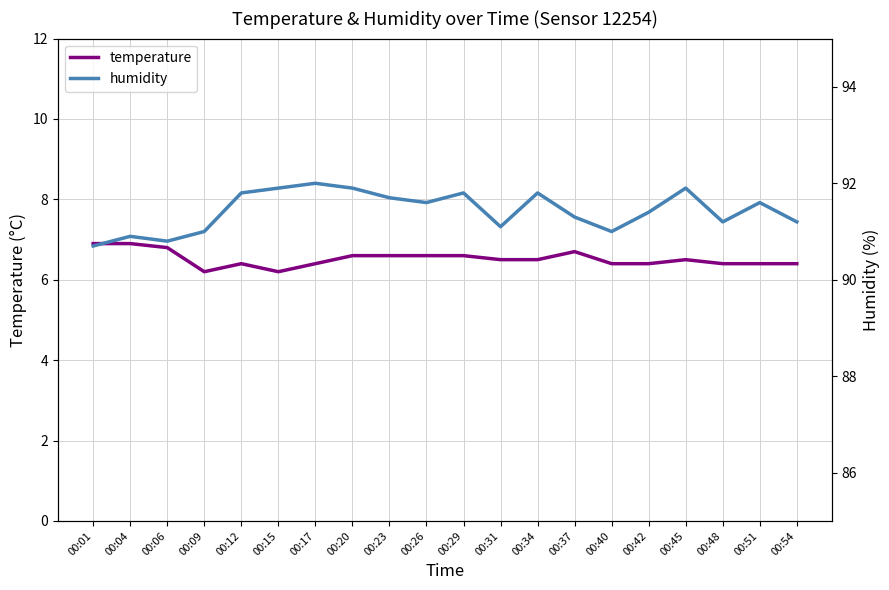

Which label corresponds to the smallest value in the chart?

00:09